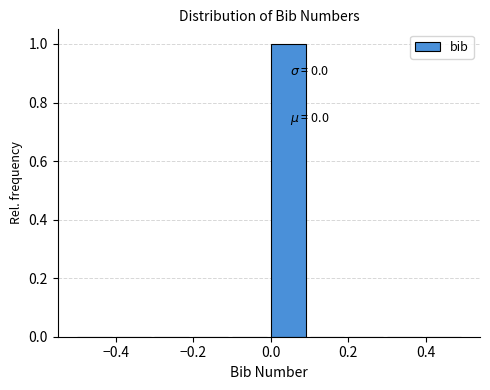

Which range on the x-axis has the tallest bar?

0.0 to 0.1